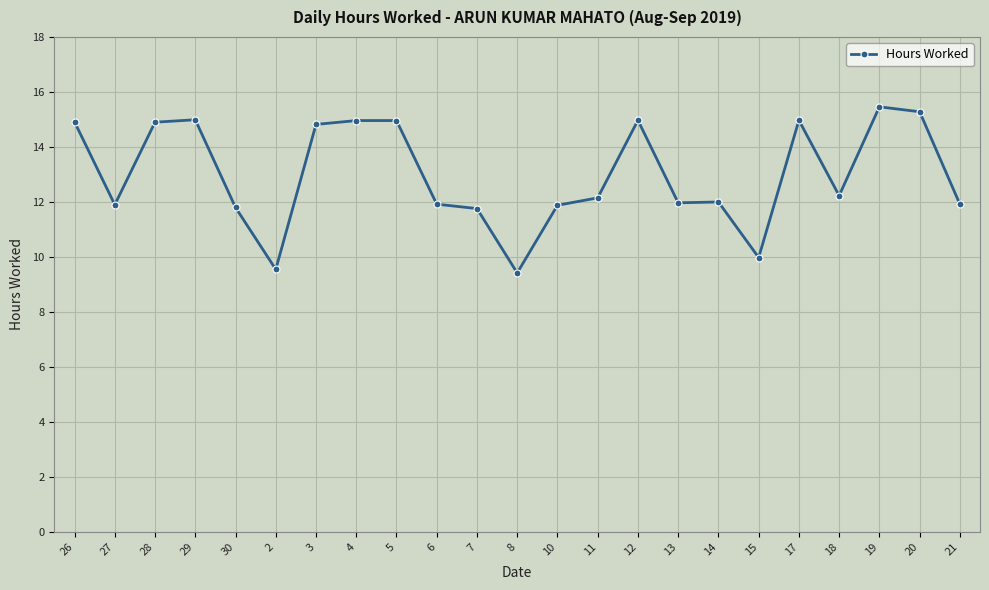

How many distinct data groups are displayed?

1